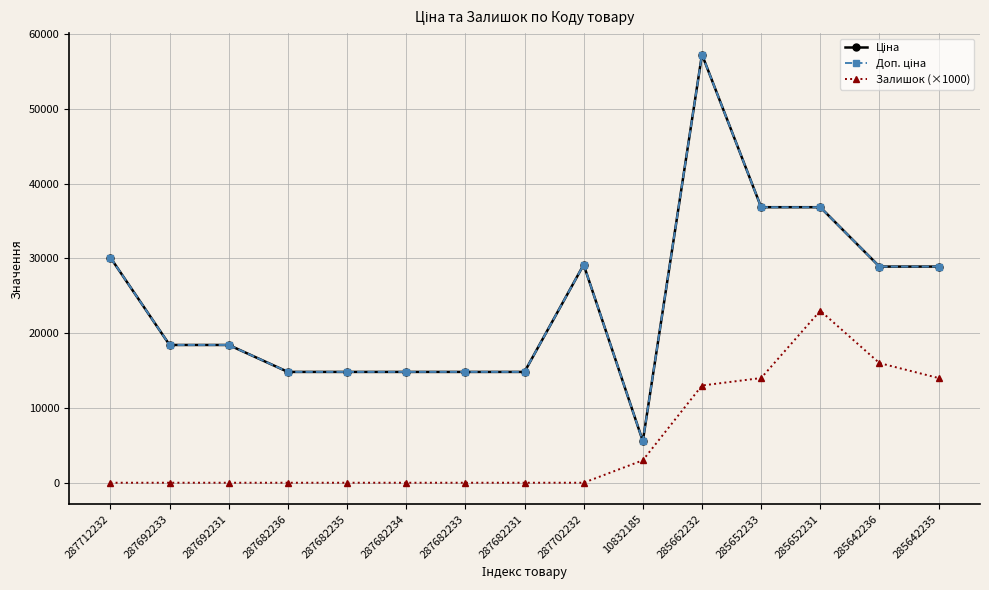

What is the minimum value for Доп. ціна?

5560.3